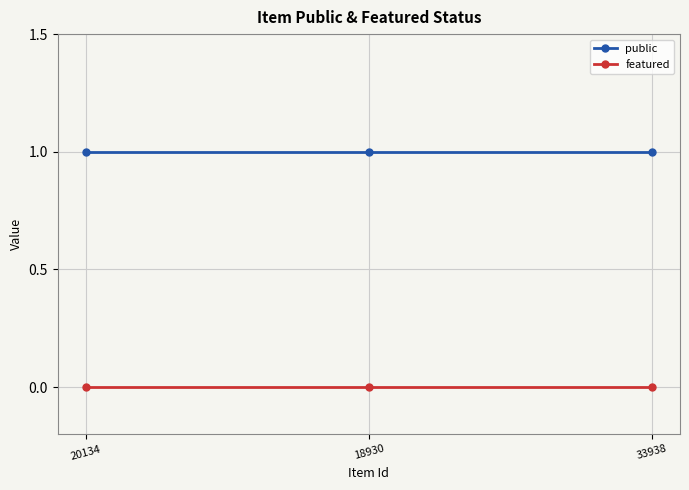

What is the minimum value for public?

1